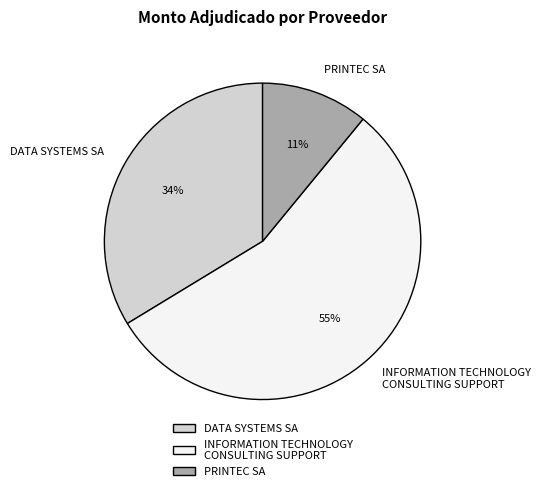

To the nearest percent, what is the difference between the PRINTEC SA and DATA SYSTEMS SA slice percentages?

23%